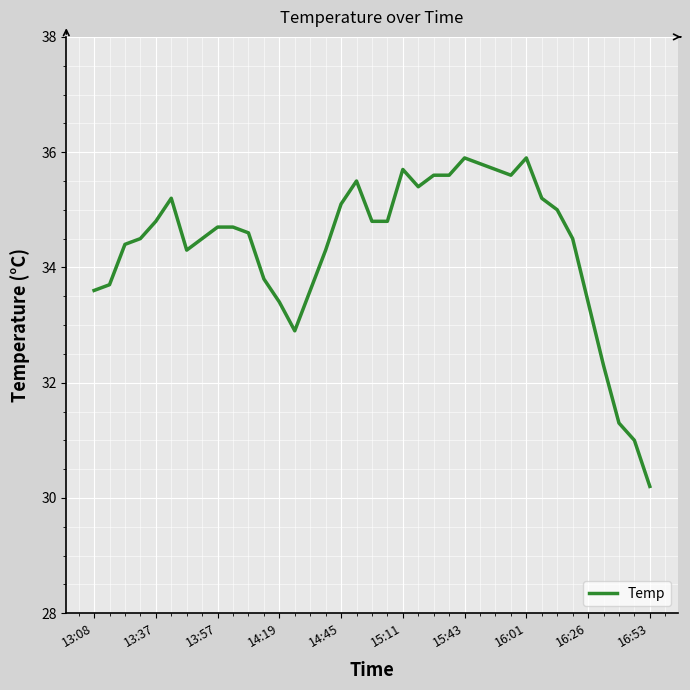

What is the difference between the maximum and minimum values?

5.7